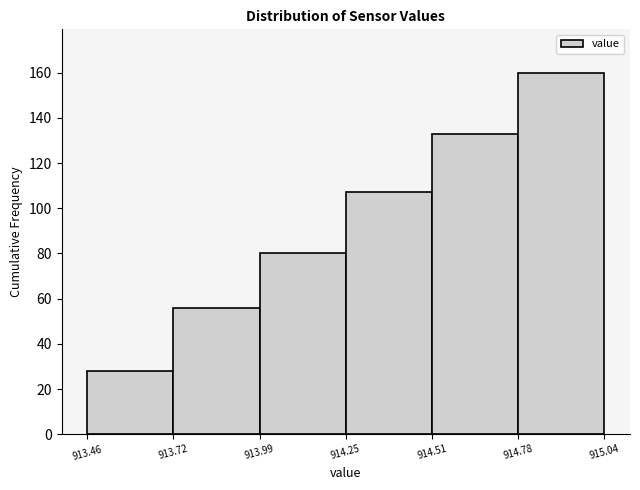

Reading left to right, list every bar in this chart as the range it spans on the x-axis followed by its height. The values are not printed on the chart, so give them approximately, as read against the axis.

913.46 to 913.72: 28
913.72 to 913.99: 56
913.99 to 914.25: 80
914.25 to 914.51: 108
914.51 to 914.78: 134
914.78 to 915.04: 160